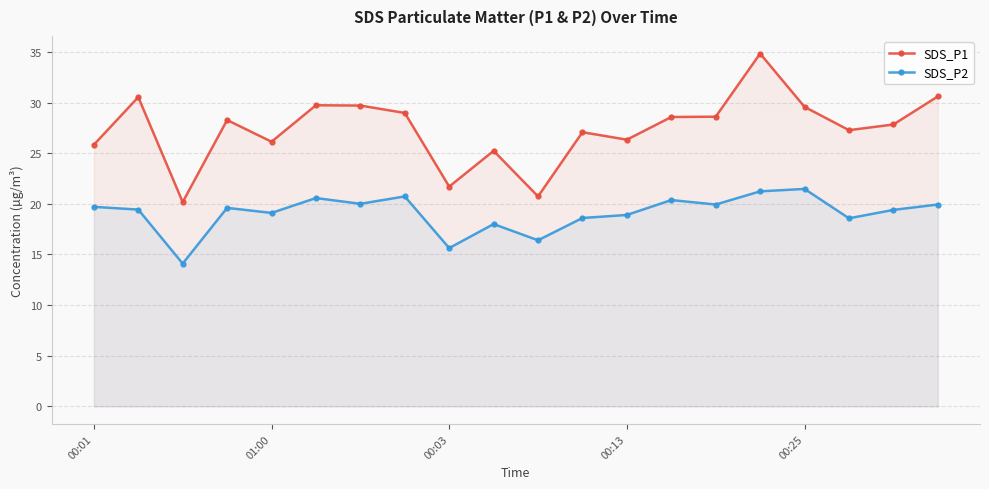

What is the maximum value for SDS_P1?

34.8